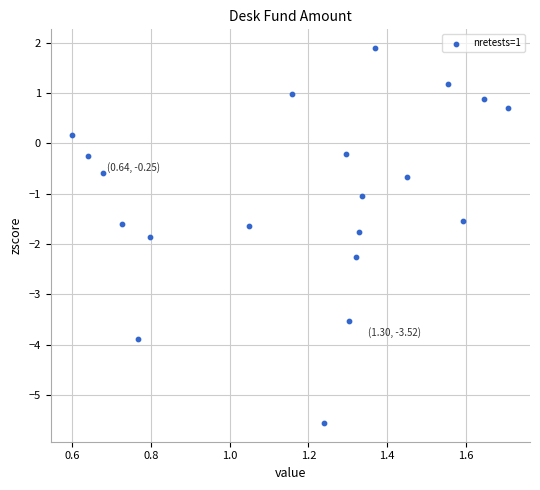

What is the range of Y values (max minus min)?

7.4